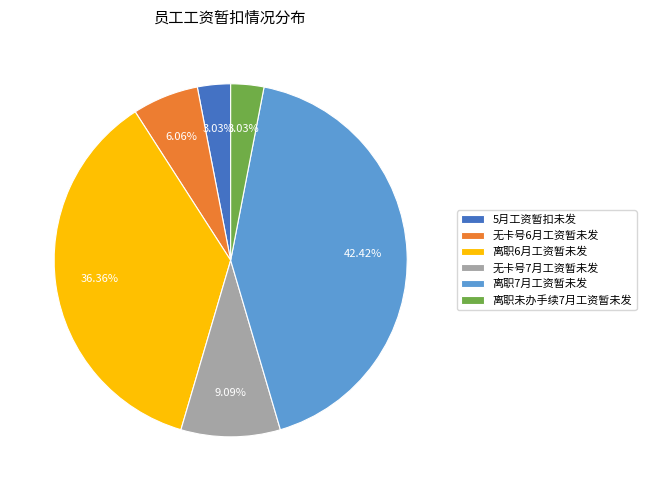

Combined, do 无卡号6月工资暂未发 and 离职7月工资暂未发 account for over 50%?

No